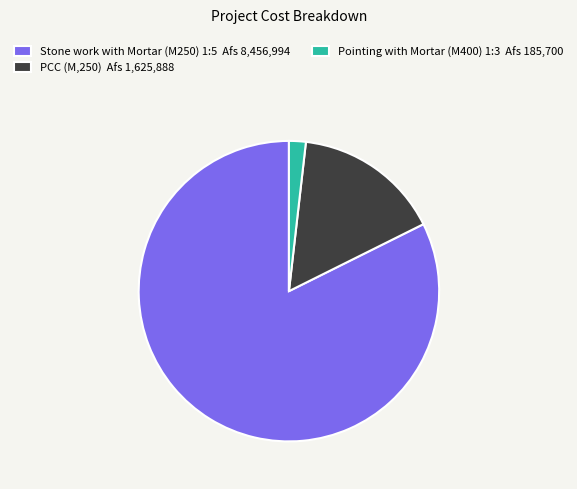

Rank the categories by value from lowest to highest.

Pointing with Mortar (M400) 1:3, PCC (M,250), Stone work with Mortar (M250) 1:5